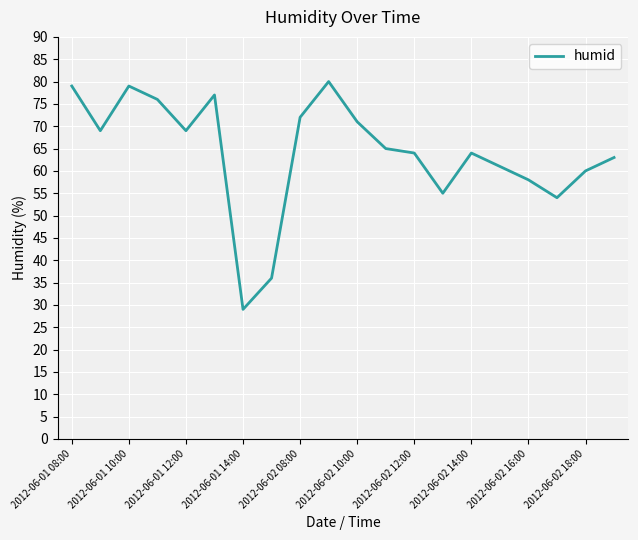

What is the difference between the maximum and minimum values?

51